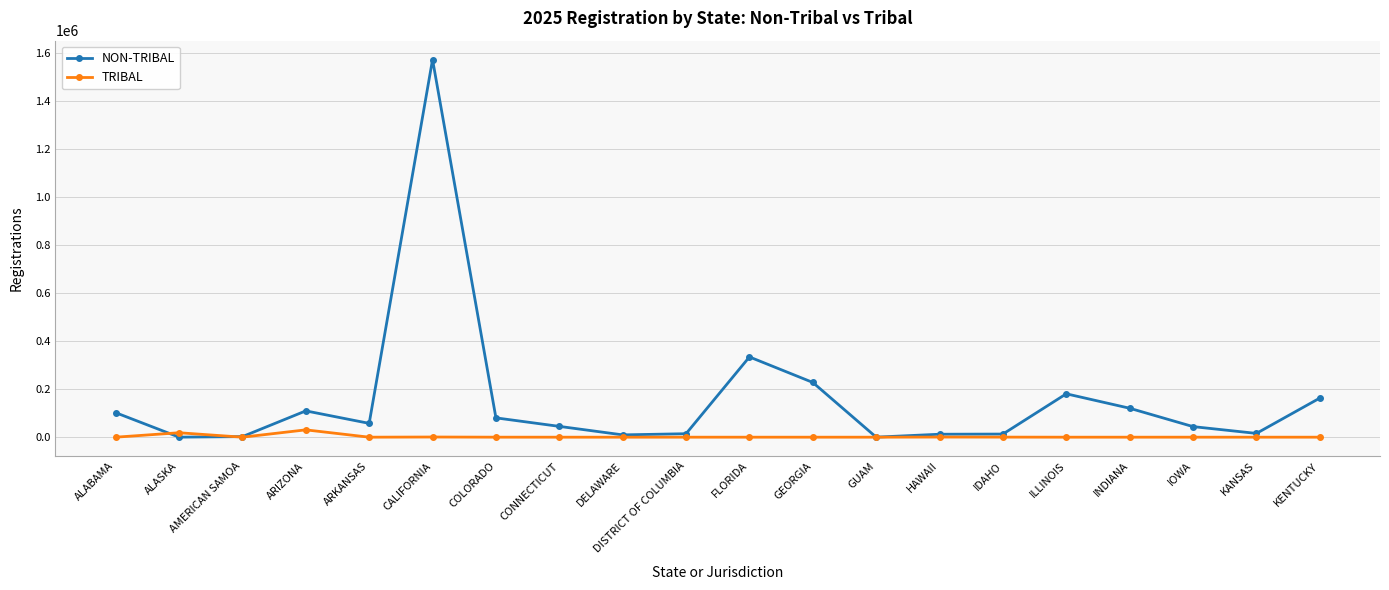

List the series in order of their peak value, highest first.

NON-TRIBAL, TRIBAL